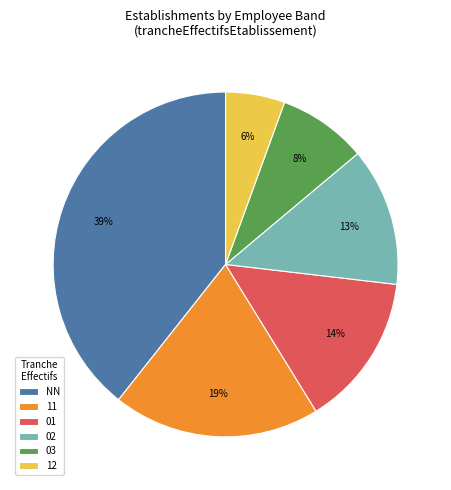

How many slices are in this pie chart?

6